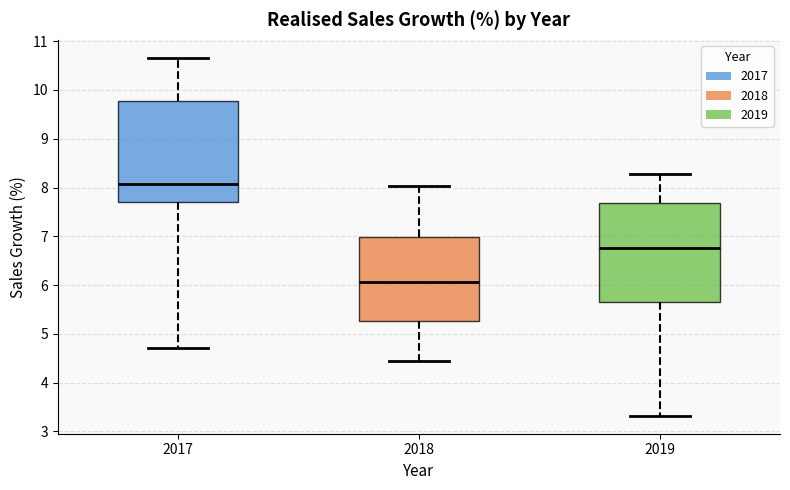

Reading left to right, read every box against the y-axis: the position of its median line, the range the box covers, and the ends of its whiskers. The values are not printed on the chart, so give them approximately, as read against the axis.

2017: median 8.1, box 7.7 to 9.8, whiskers 4.7 to 10.7
2018: median 6.1, box 5.3 to 7.0, whiskers 4.5 to 8.0
2019: median 6.8, box 5.7 to 7.7, whiskers 3.3 to 8.3